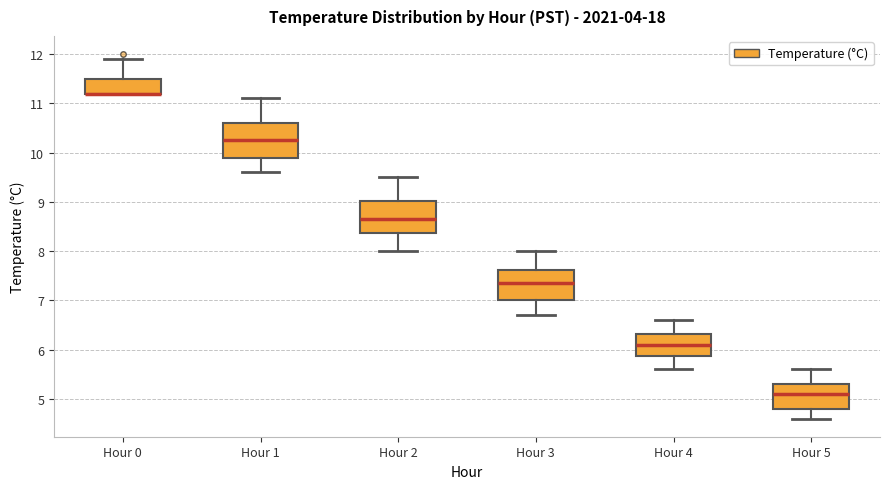

Where does the upper whisker of the box for Hour 1 end on the y-axis? The values are not printed on the chart, so give them approximately, as read against the axis.

11.1